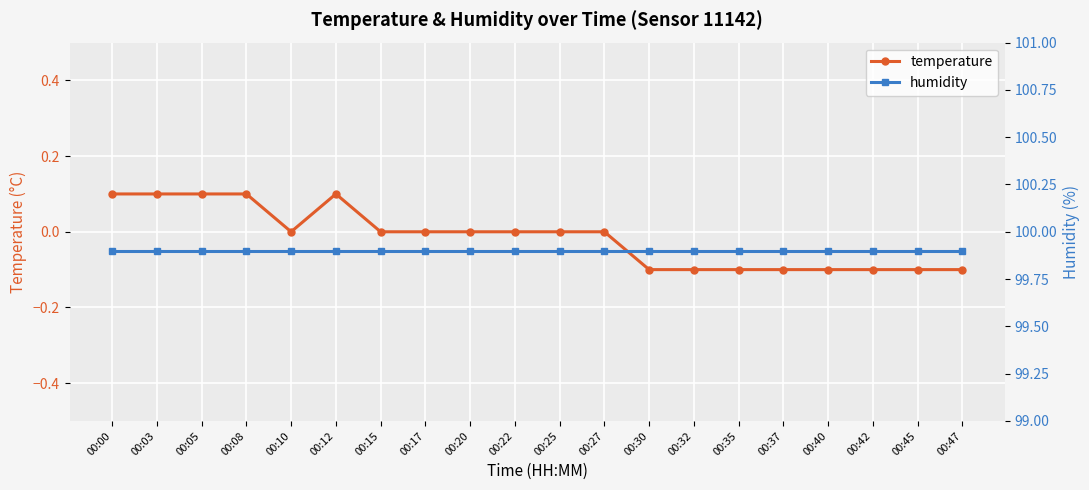

At which category does the chart reach its minimum across all series?

00:30